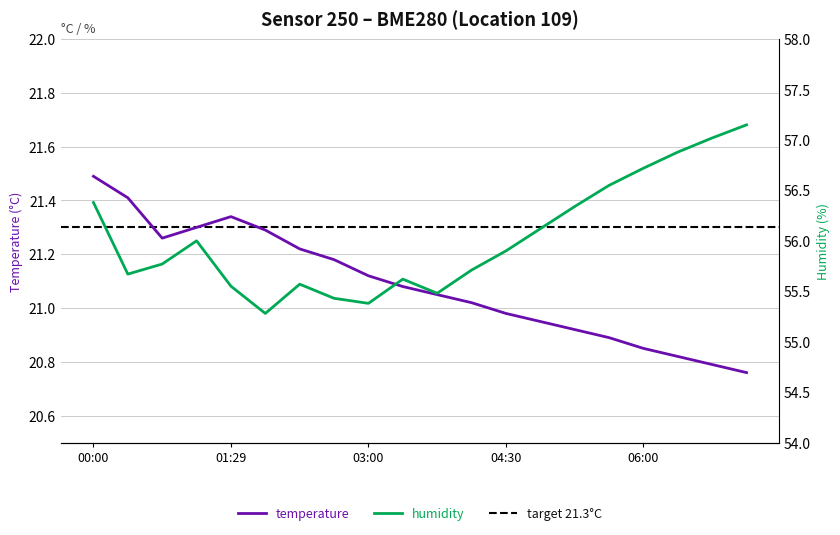

Which series has the largest range (max minus min)?

humidity